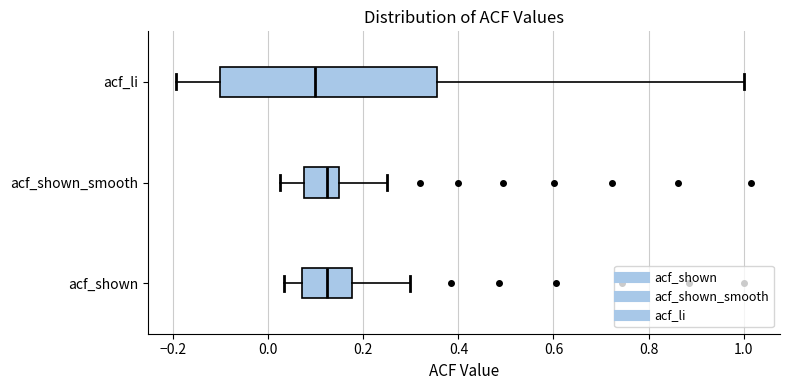

Which box is the widest, from its left edge to its right edge?

acf_li